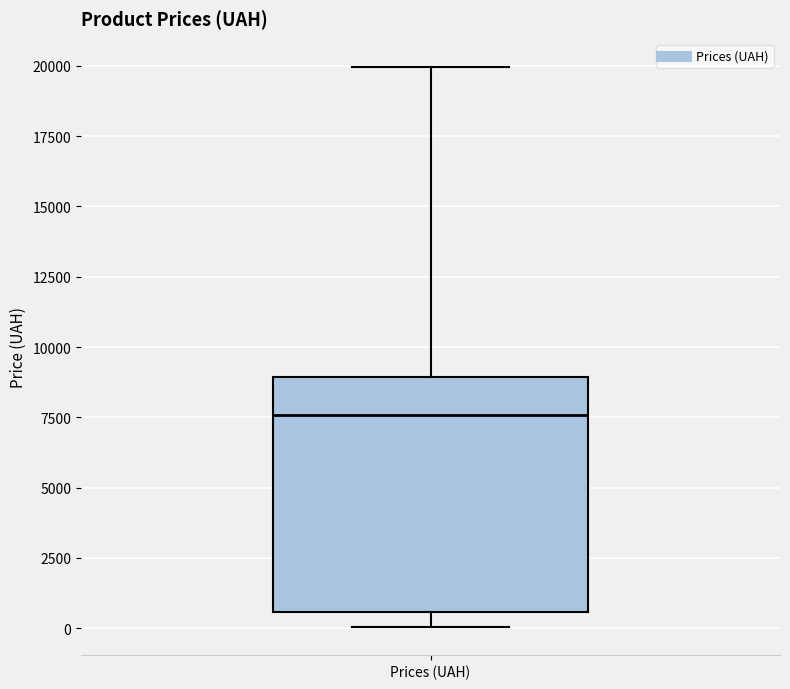

Read this box plot against the y-axis: the position of the median line, the range covered by the box, and the ends of both whiskers. The values are not printed on the chart, so give them approximately, as read against the axis.

median 7500, box 500 to 9000, whiskers 0 to 20000